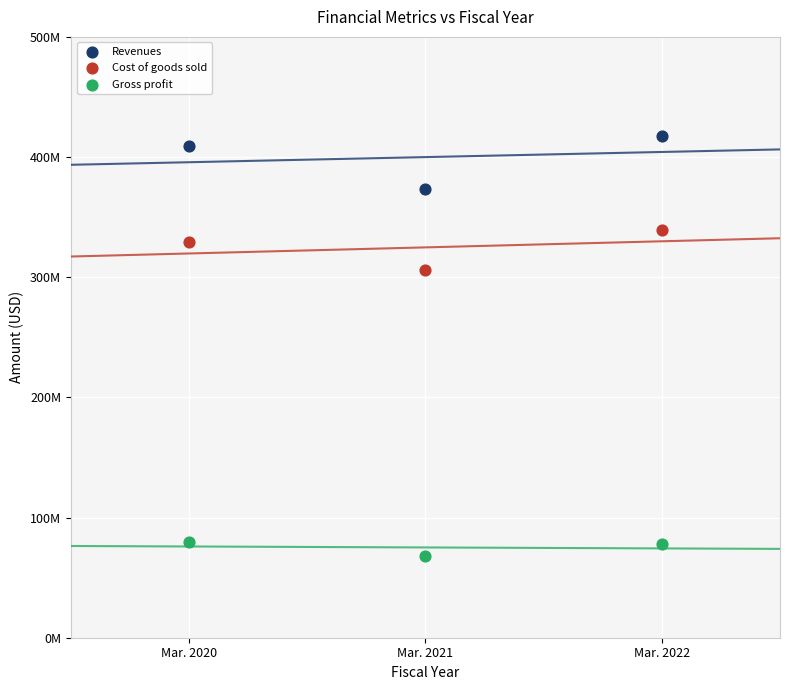

Which series has the largest Y range (max minus min)?

Revenues